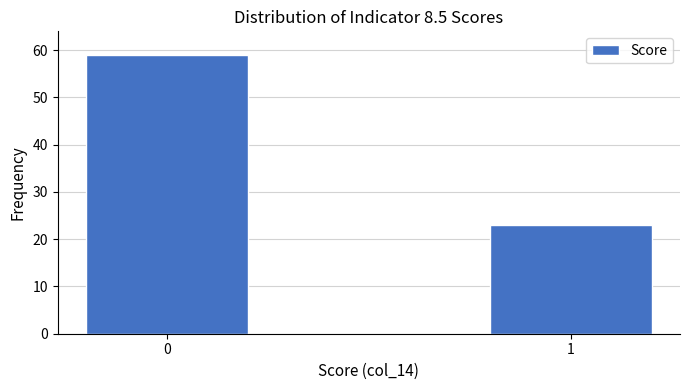

Reading right to left, list all the values displayed in this chart.

1=23	0=59